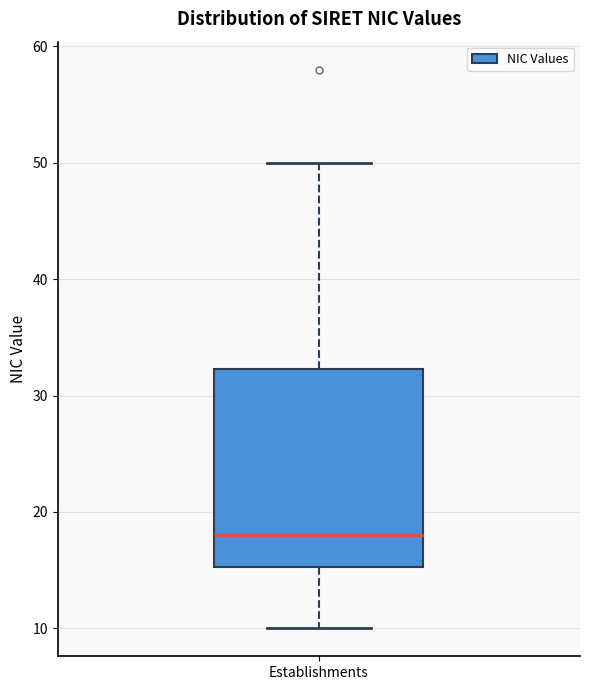

Where does the upper whisker of the box for Establishments end on the y-axis? The values are not printed on the chart, so give them approximately, as read against the axis.

50